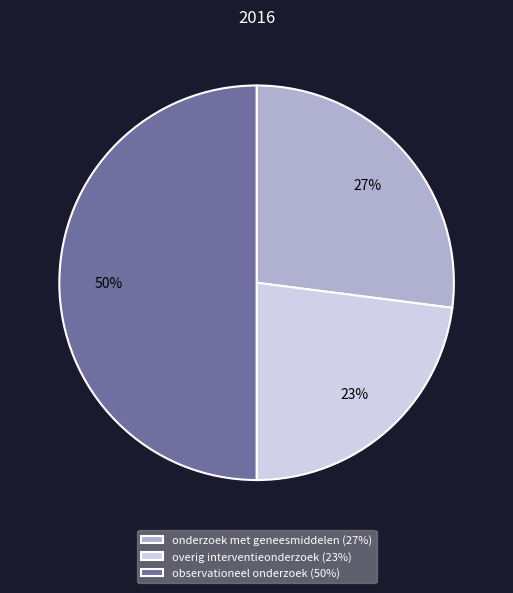

To the nearest percent, what is the combined percentage of onderzoek met geneesmiddelen (27%) and overig interventieonderzoek (23%)?

50%